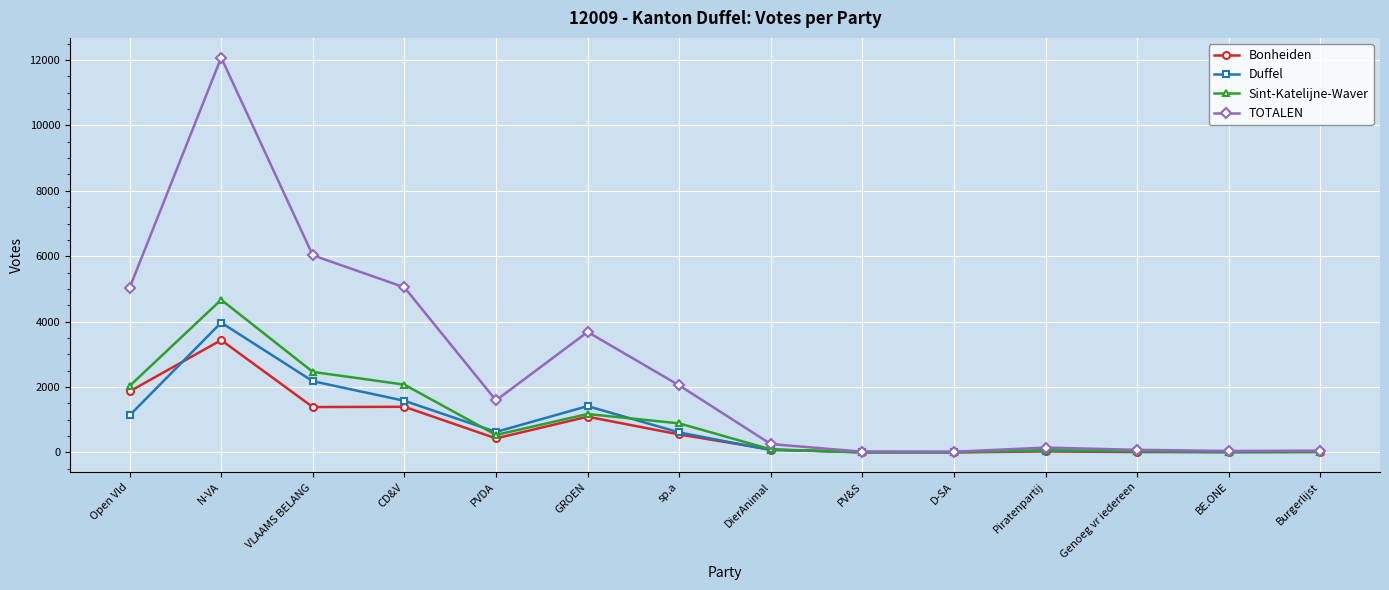

What are all the series names shown in the legend?

Bonheiden, Duffel, Sint-Katelijne-Waver, TOTALEN